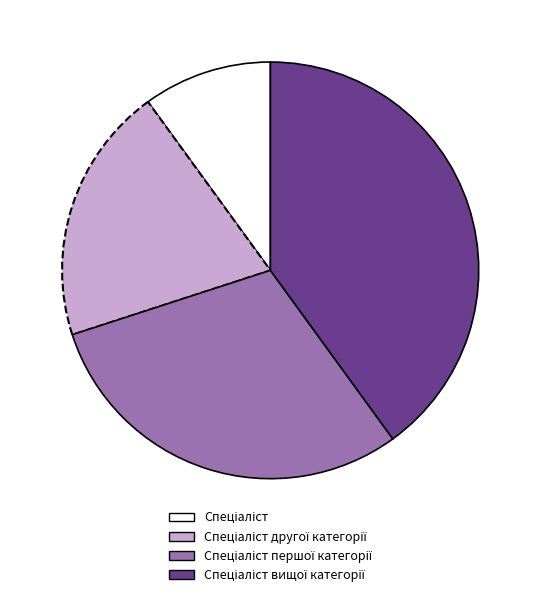

How many slices are in this pie chart?

4